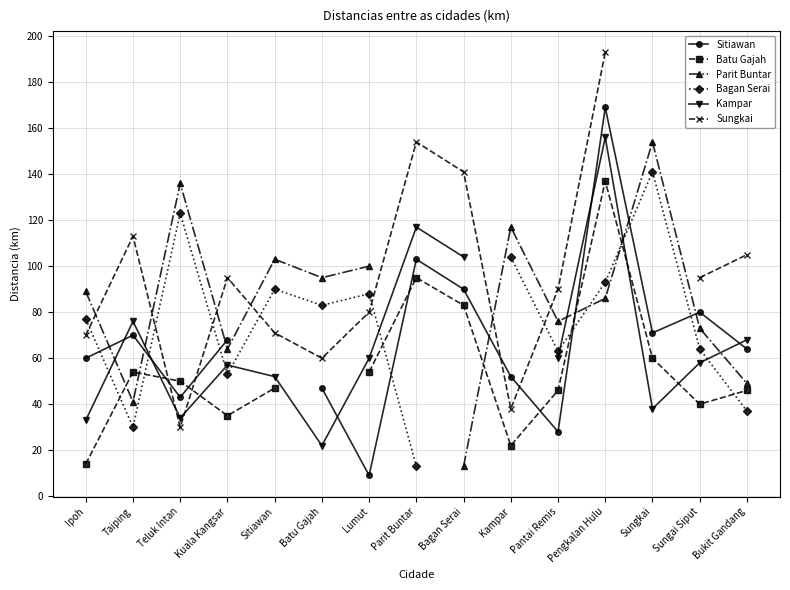

True or false: Kampar and Parit Buntar intersect in this chart.

True